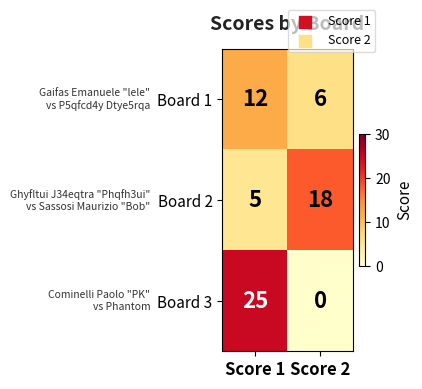

How many categories are shown in the chart?

2